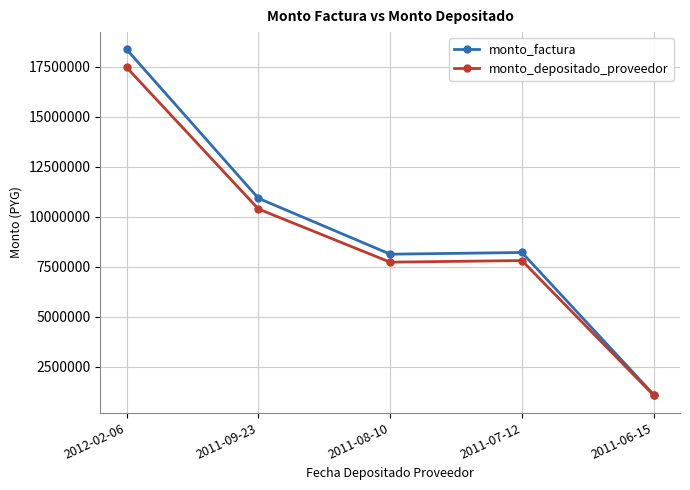

Does the chart have visible grid lines?

Yes